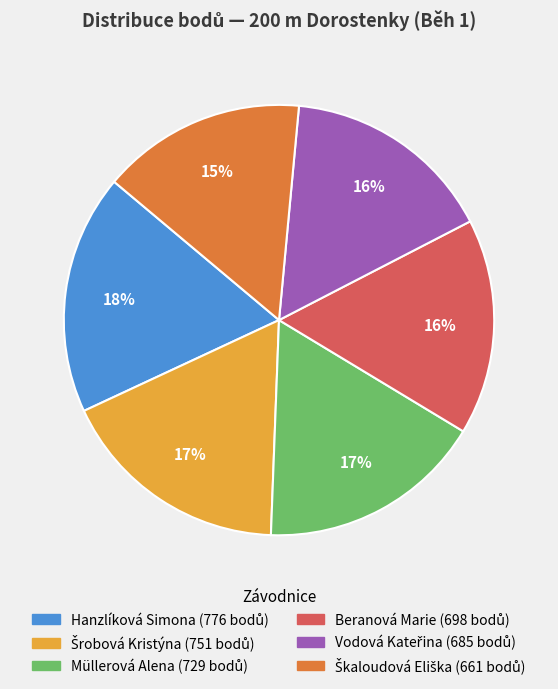

True or false: Beranová Marie accounts for 23% of the total.

False